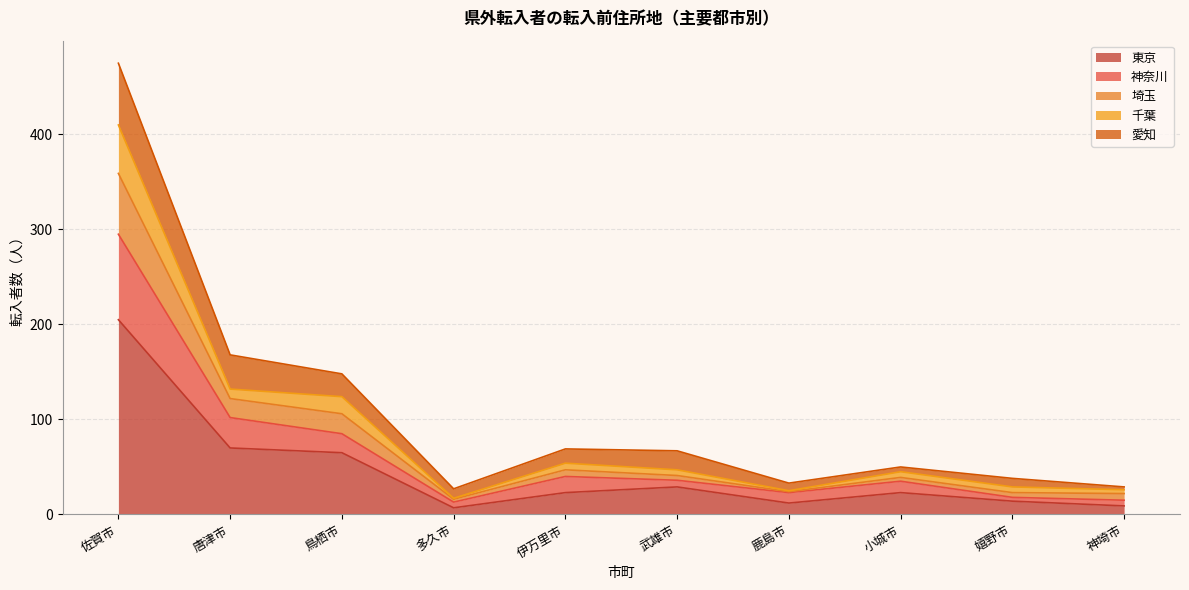

Where does the 東京 series first go above 23?

佐賀市